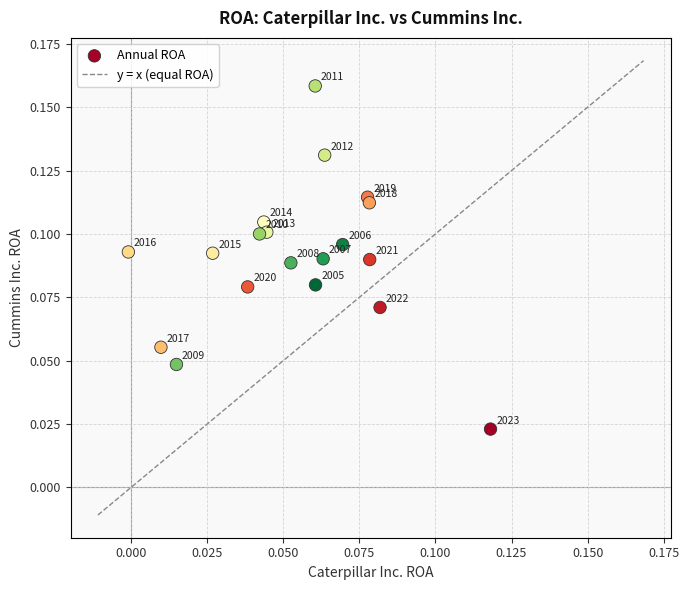

How many points are shown in the scatter plot?

19